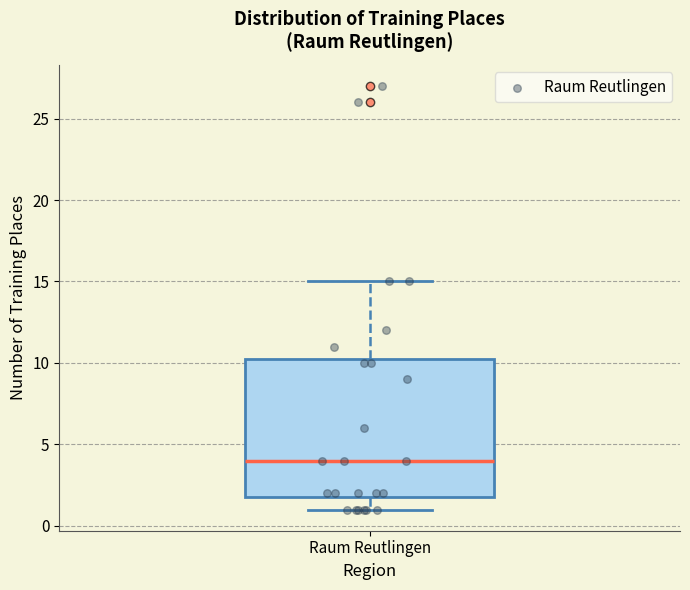

Transcribe this box plot: give where the median line is, the range the box spans, and where the two whiskers end, as read against the y-axis. The values are not printed on the chart, so give them approximately, as read against the axis.

median 4.0, box 2.0 to 10.5, whiskers 1.0 to 15.0